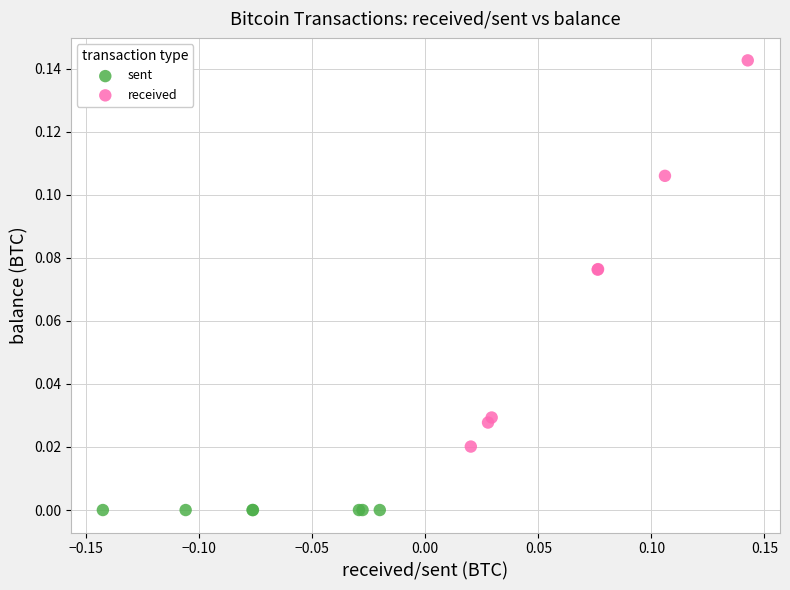

What are all the series names shown in the legend?

sent, received